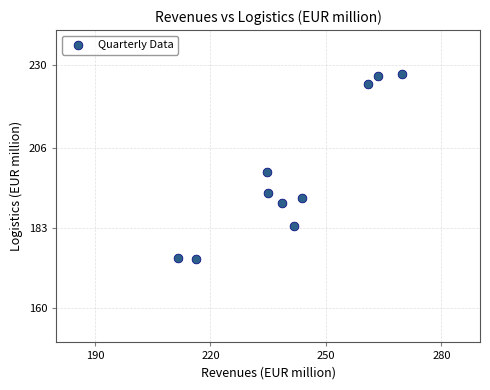

What is the range of Y values (max minus min)?

53.1